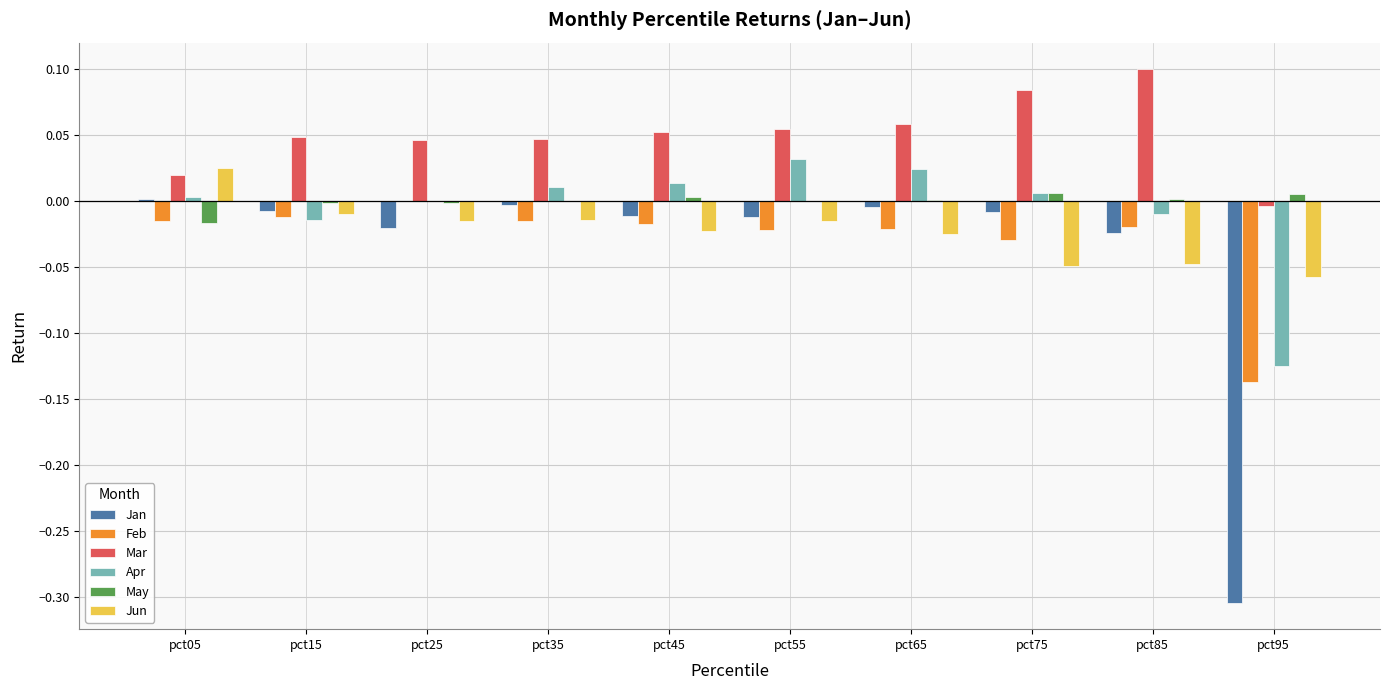

Which category has the highest value across all series?

pct85